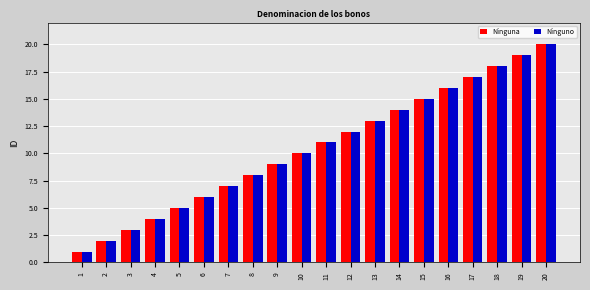

How many data points in Ninguna are less than 11?

10